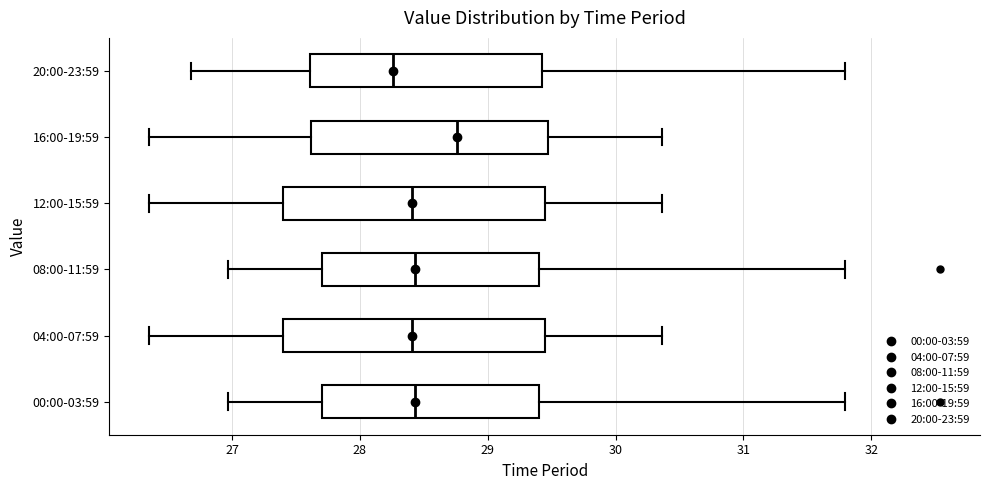

Which box has the furthest to the right median line?

16:00-19:59